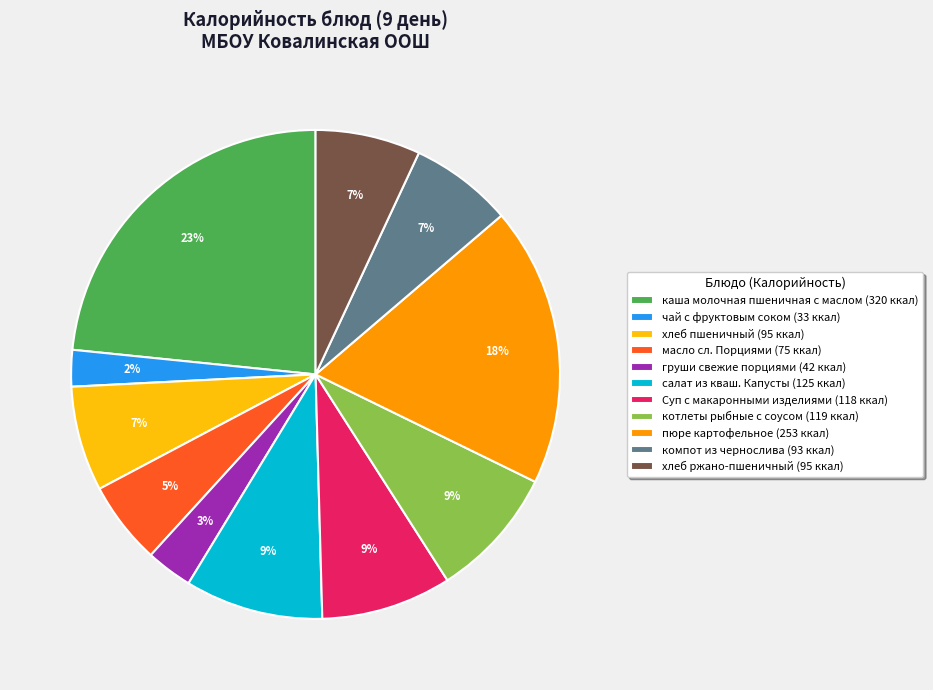

How many slices are in this pie chart?

11